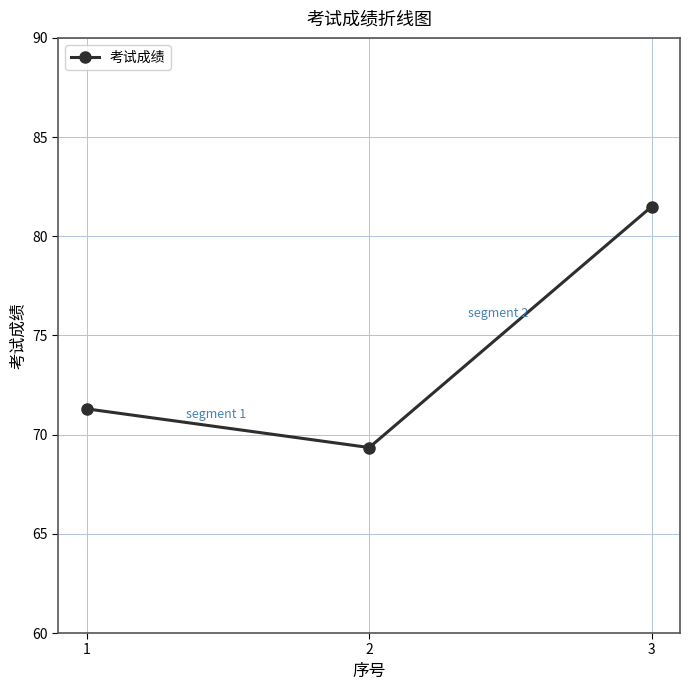

What is the maximum value shown in the chart?

81.5